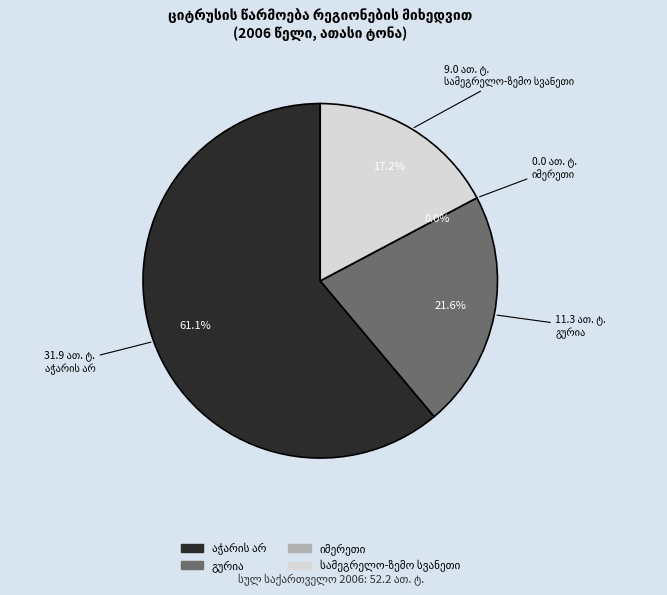

Combined, what portion of the pie is აჭარის არ and სამეგრელო-ზემო სვანეთი?

78.4%